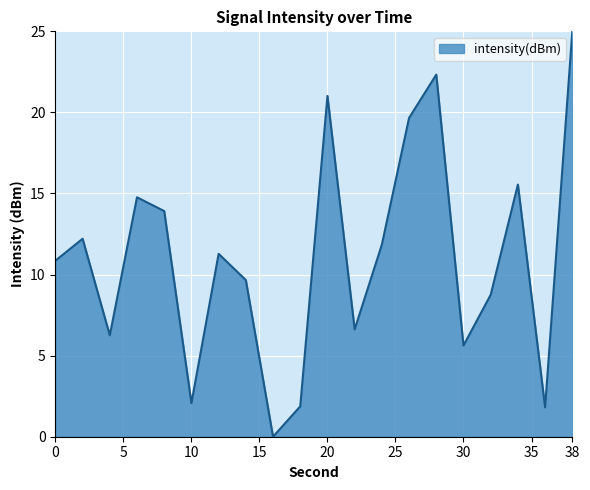

What is the difference between the maximum and minimum values?

25.0